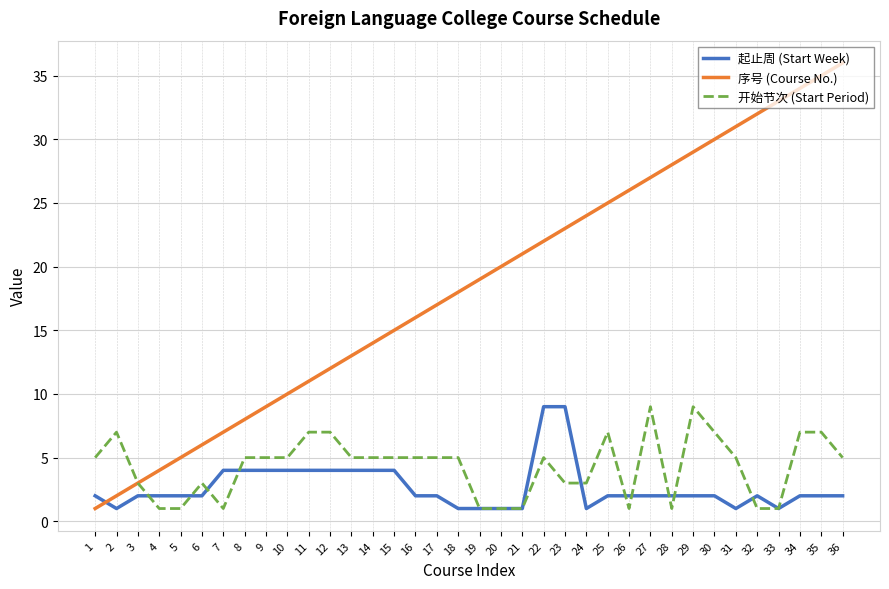

True or false: 序号 (Course No.) has a value of 7 at 7.

True